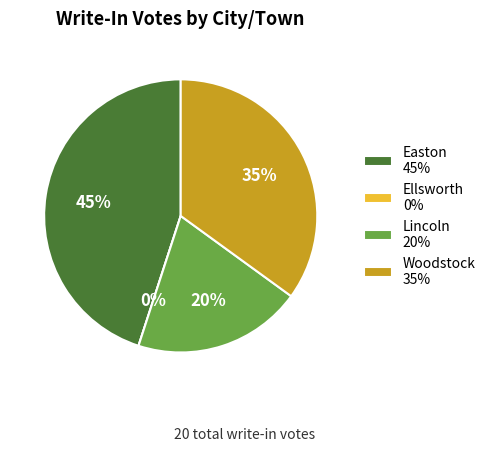

How many slices are in this pie chart?

4